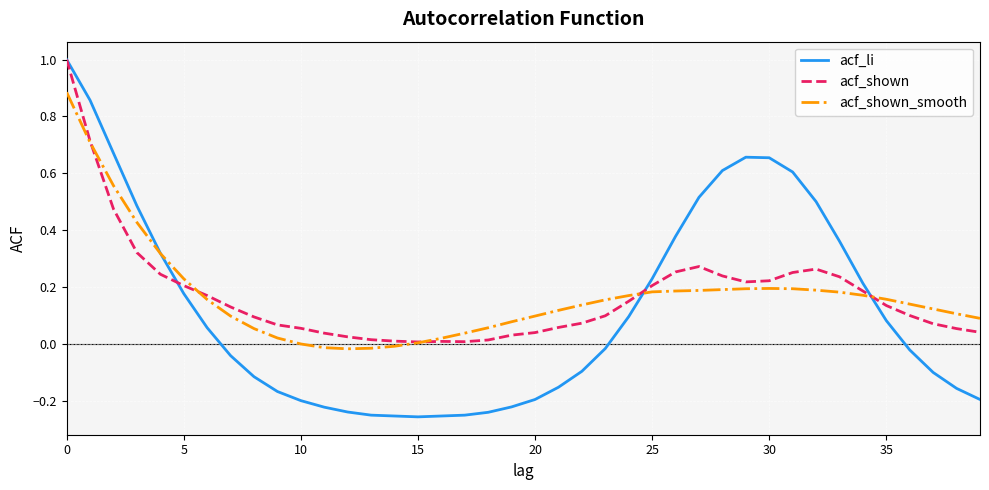

Which series has the widest spread of values?

acf_li